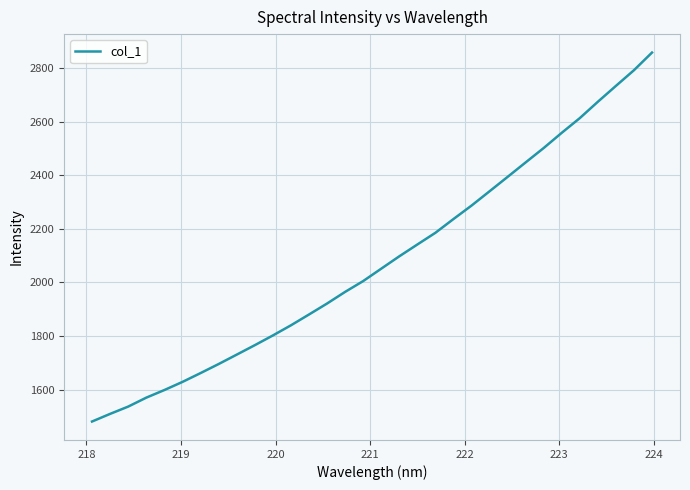

Does the chart display data point markers on the line(s)?

No